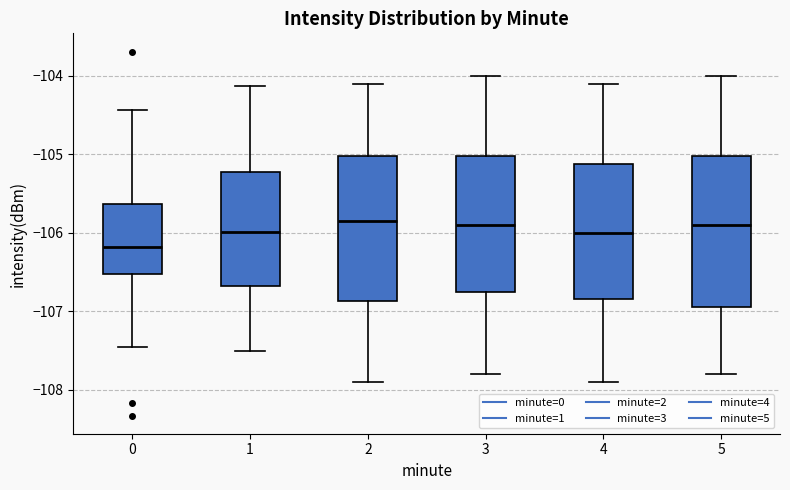

Reading left to right, read every box against the y-axis: the position of its median line, the range the box covers, and the ends of its whiskers. The values are not printed on the chart, so give them approximately, as read against the axis.

0: median -106.2, box -106.5 to -105.6, whiskers -107.5 to -104.4
1: median -106.0, box -106.7 to -105.2, whiskers -107.5 to -104.1
2: median -105.8, box -106.9 to -105.0, whiskers -107.9 to -104.1
3: median -105.9, box -106.7 to -105.0, whiskers -107.8 to -104.0
4: median -106.0, box -106.8 to -105.1, whiskers -107.9 to -104.1
5: median -105.9, box -106.9 to -105.0, whiskers -107.8 to -104.0